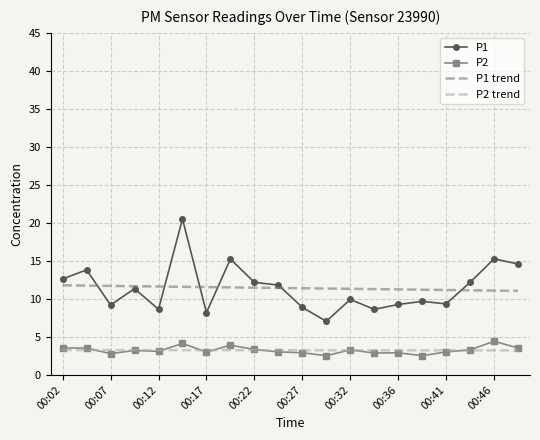

True or false: P2 and P1 trend cross at least once.

False